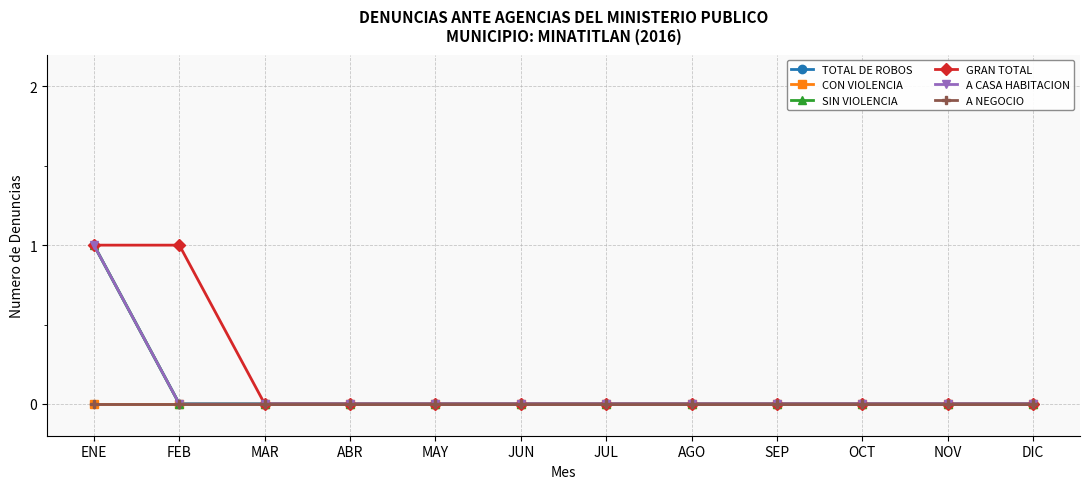

At which label is GRAN TOTAL closest to 0?

MAR